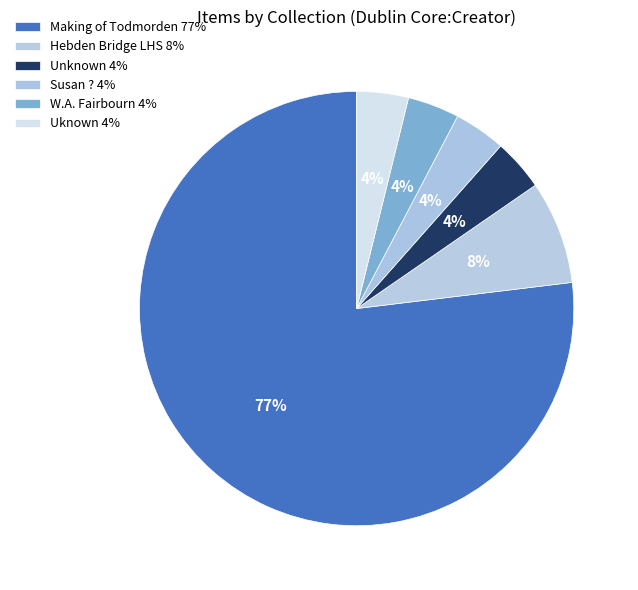

How many segments does this pie chart have?

6